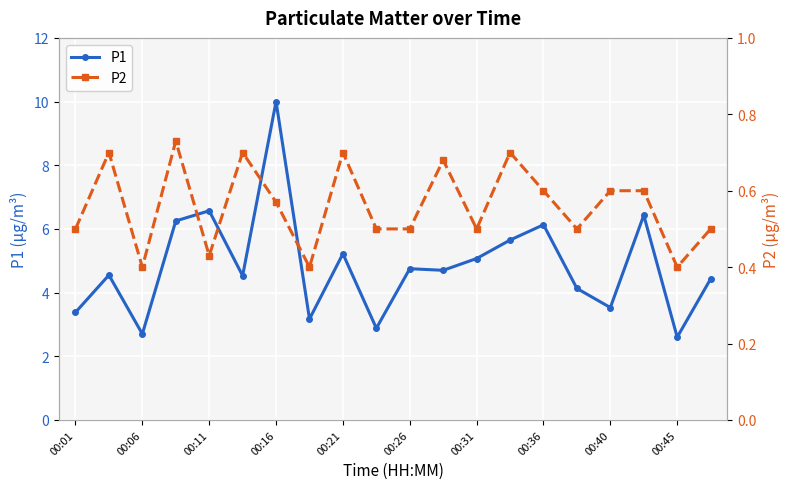

What is the minimum value for P1?

2.6